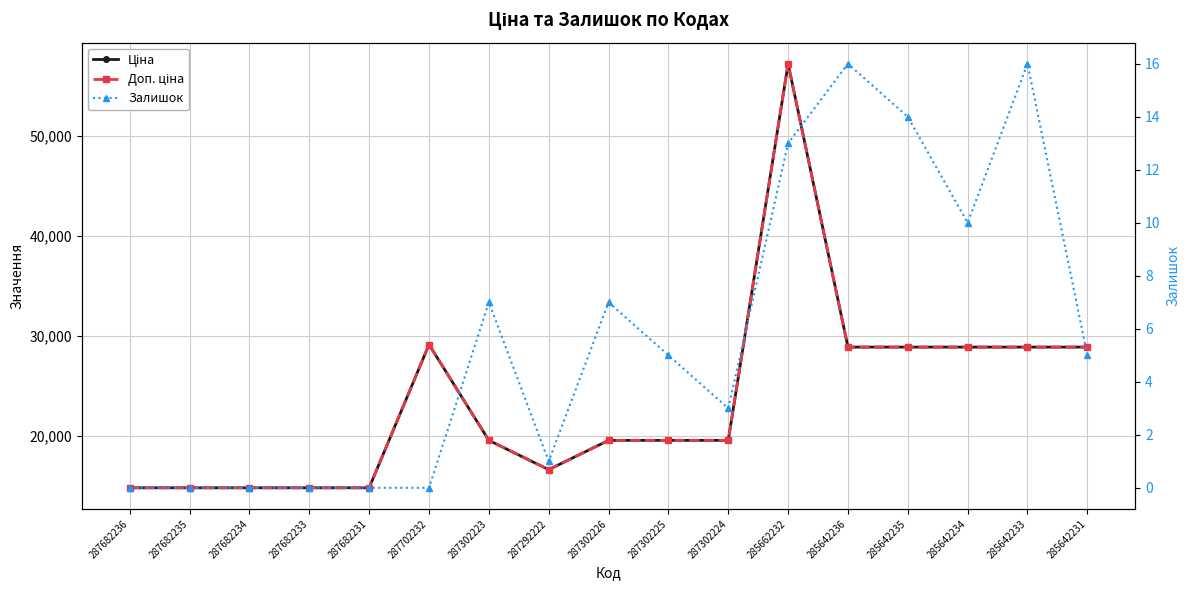

Reading left to right, extract all data points from this chart.

Ціна: 287682236=14817.6	287682235=14817.6	287682234=14817.6	287682233=14817.6	287682231=14817.6	287702232=29152.3	287302223=19564.9	287292222=16636.8	287302226=19564.9	287302225=19564.9	287302224=19564.9	285662232=57258.0	285642236=28901.7	285642235=28901.7	285642234=28901.7	285642233=28901.7	285642231=28901.7
Доп. ціна: 287682236=14817.6	287682235=14817.6	287682234=14817.6	287682233=14817.6	287682231=14817.6	287702232=29152.3	287302223=19564.9	287292222=16636.8	287302226=19564.9	287302225=19564.9	287302224=19564.9	285662232=57258.0	285642236=28901.7	285642235=28901.7	285642234=28901.7	285642233=28901.7	285642231=28901.7
Залишок: 287682236=0.0	287682235=0.0	287682234=0.0	287682233=0.0	287682231=0.0	287702232=0.0	287302223=7.0	287292222=1.0	287302226=7.0	287302225=5.0	287302224=3.0	285662232=13.0	285642236=16.0	285642235=14.0	285642234=10.0	285642233=16.0	285642231=5.0